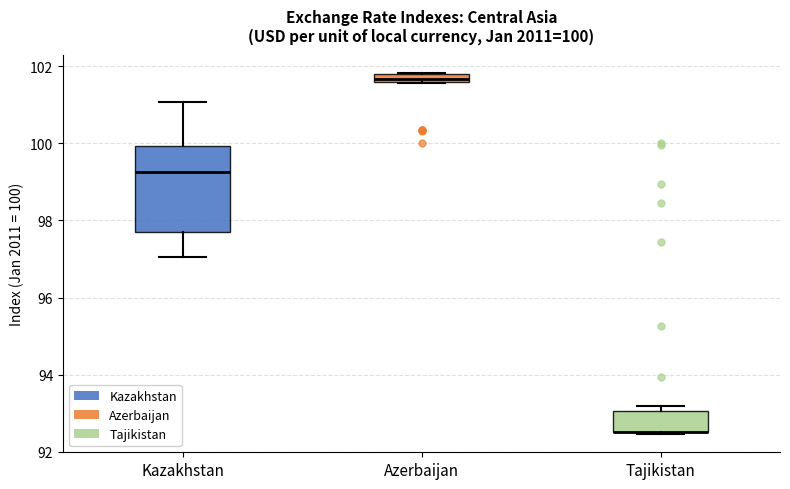

Which box is the tallest, from its lower edge to its upper edge?

Kazakhstan